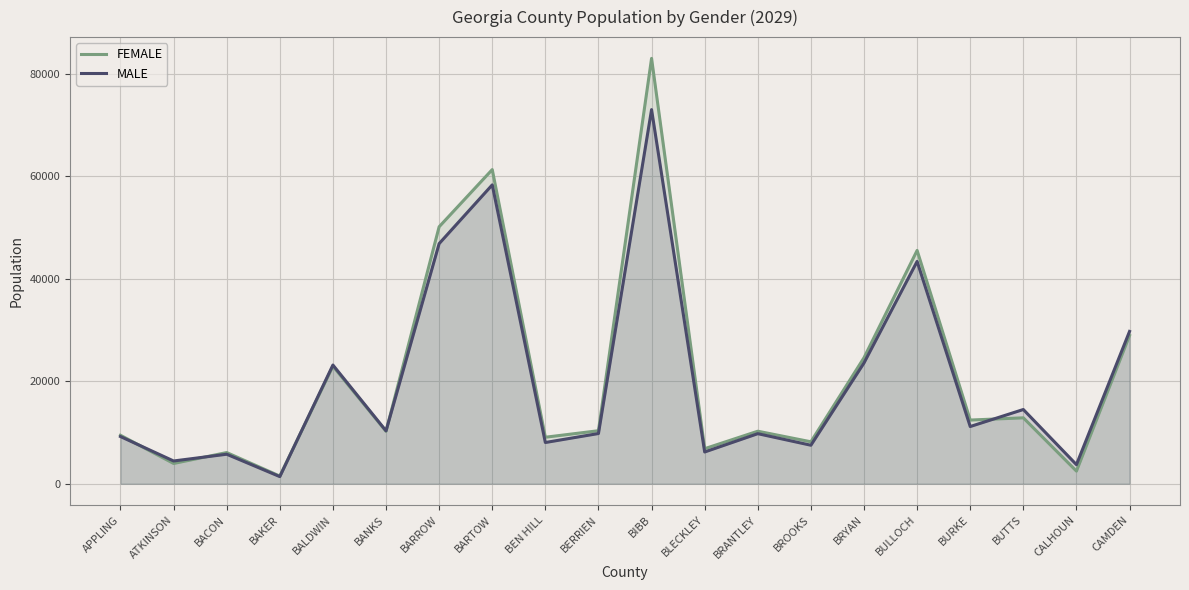

Which series has the widest spread of values?

FEMALE